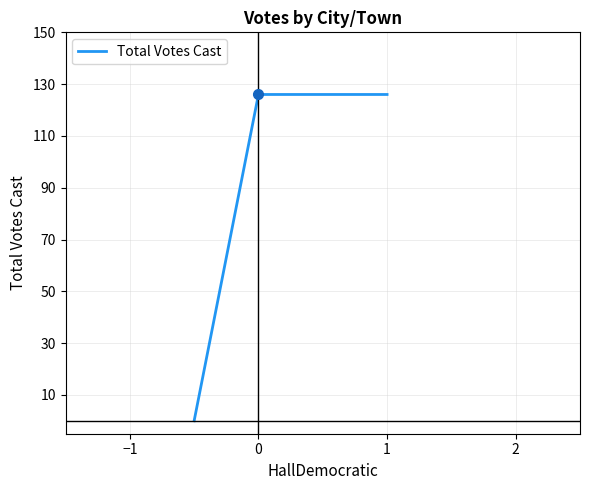

Count the number of data series in this chart.

1